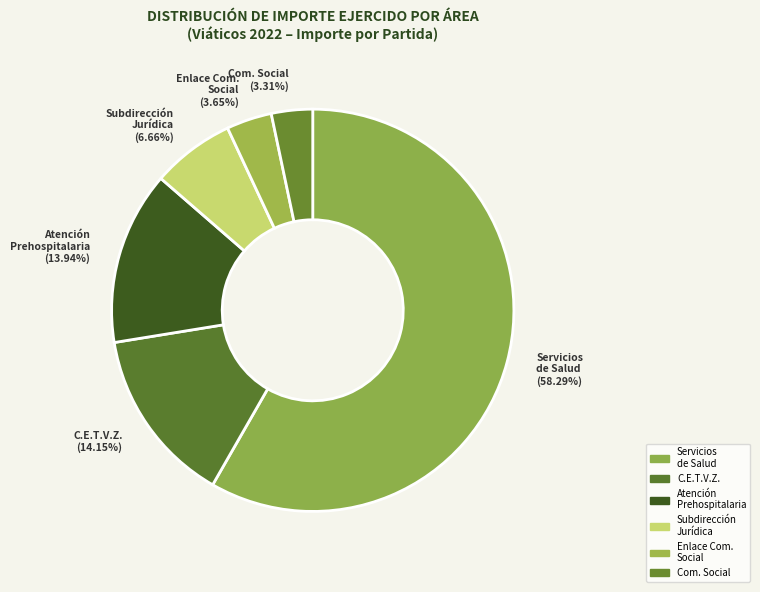

Which has a higher value, C.E.T.V.Z. or Com. Social?

C.E.T.V.Z.